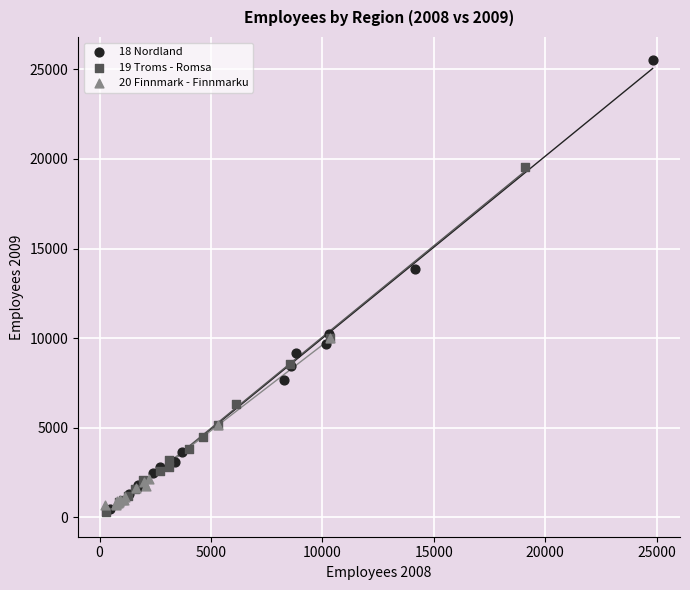

What are all the series names shown in the legend?

18 Nordland, 19 Troms - Romsa, 20 Finnmark - Finnmarku